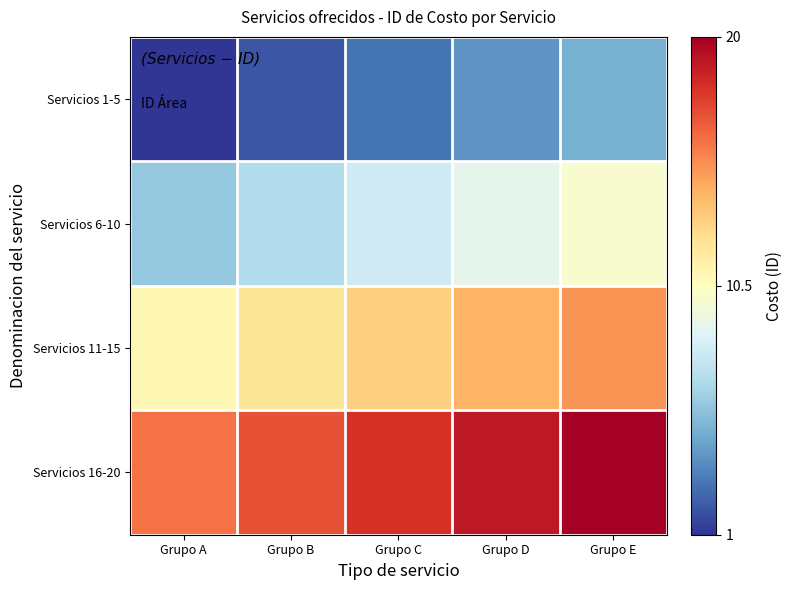

Reading left to right, transcribe all the data shown in this chart.

Servicios 1-5: Grupo A=1	Grupo B=2	Grupo C=3	Grupo D=4	Grupo E=5
Servicios 6-10: Grupo A=6	Grupo B=7	Grupo C=8	Grupo D=9	Grupo E=10
Servicios 11-15: Grupo A=11	Grupo B=12	Grupo C=13	Grupo D=14	Grupo E=15
Servicios 16-20: Grupo A=16	Grupo B=17	Grupo C=18	Grupo D=19	Grupo E=20